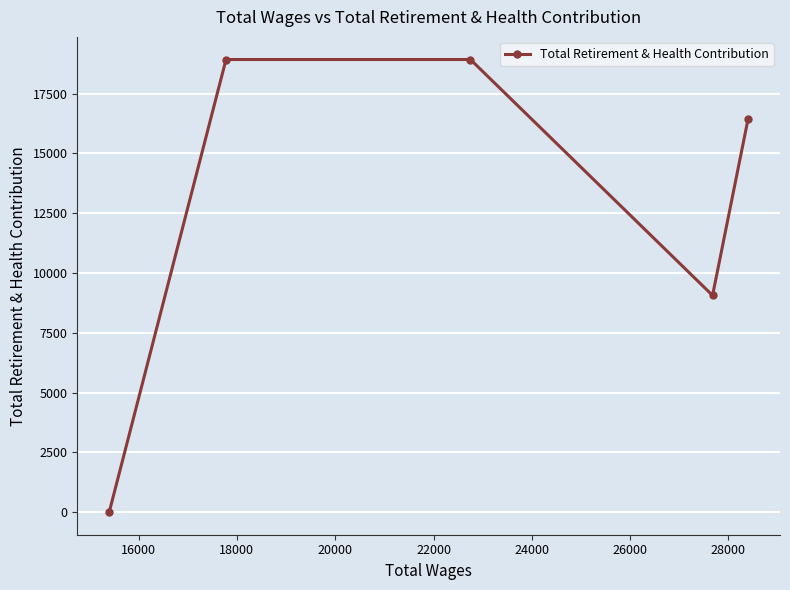

What is the sum of all values?

63347